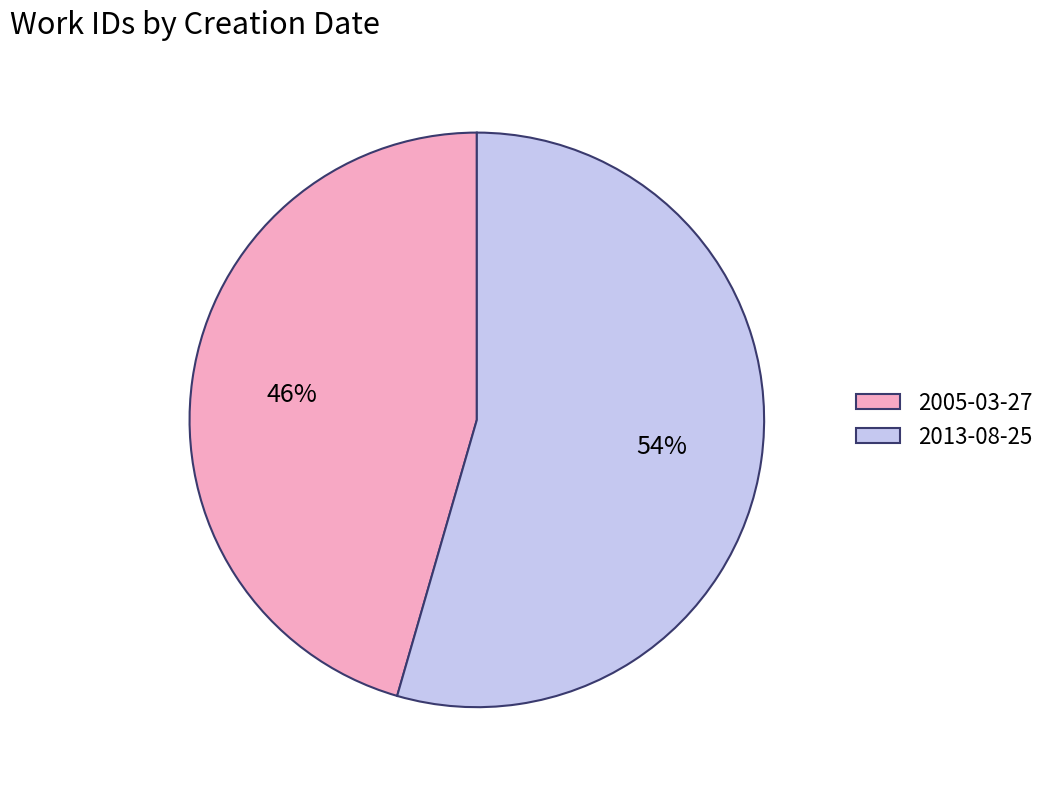

What percentage is the 2013-08-25 slice, to the nearest percent?

54%